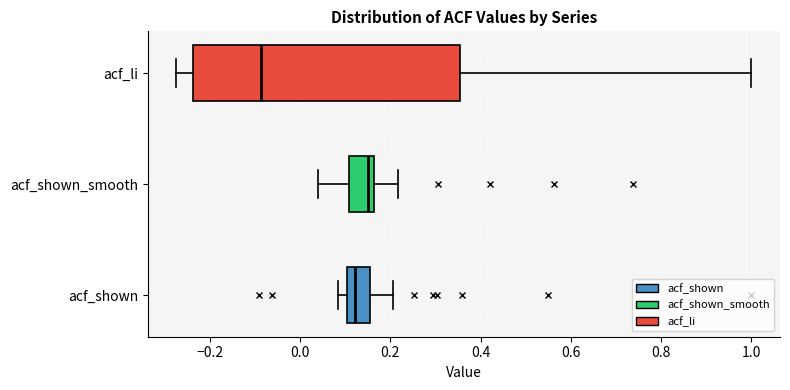

Which box is the widest, from its left edge to its right edge?

acf_li